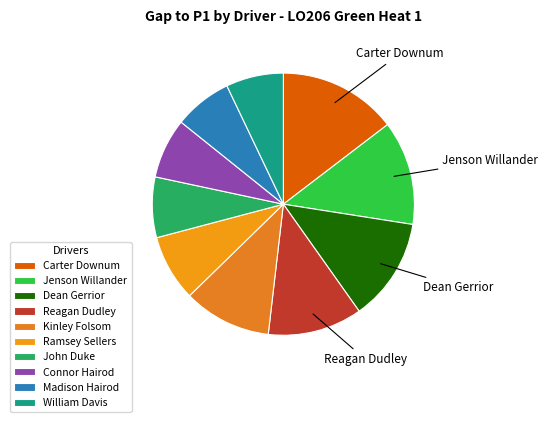

Is there a majority slice in this chart?

No